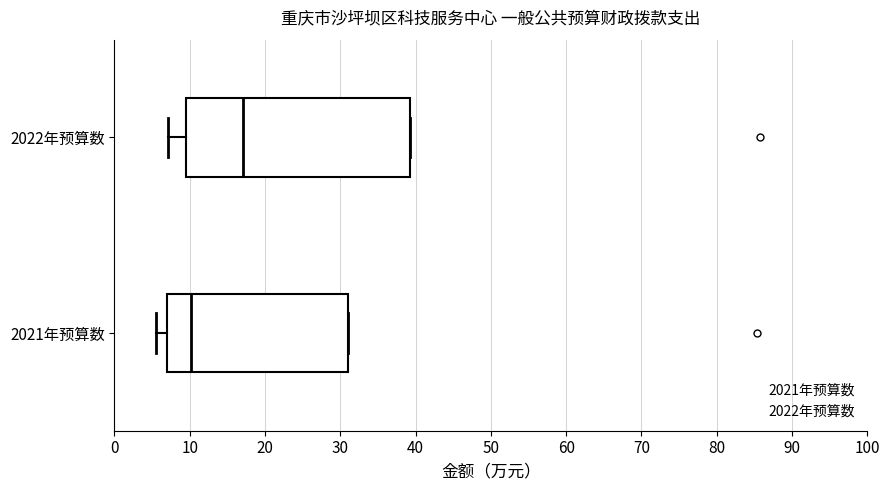

Where is the left edge of the box for 2021年预算数 on the x-axis? The values are not printed on the chart, so give them approximately, as read against the axis.

7